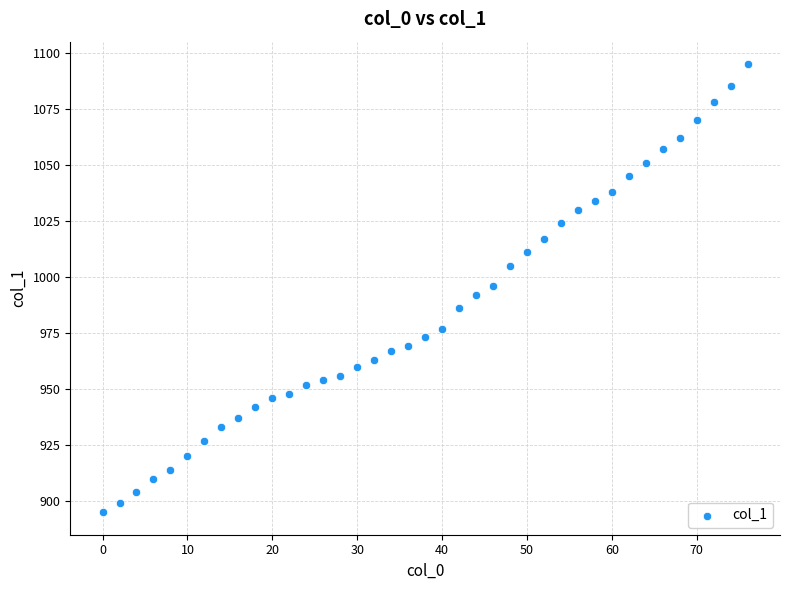

What is the range of X values (max minus min)?

76